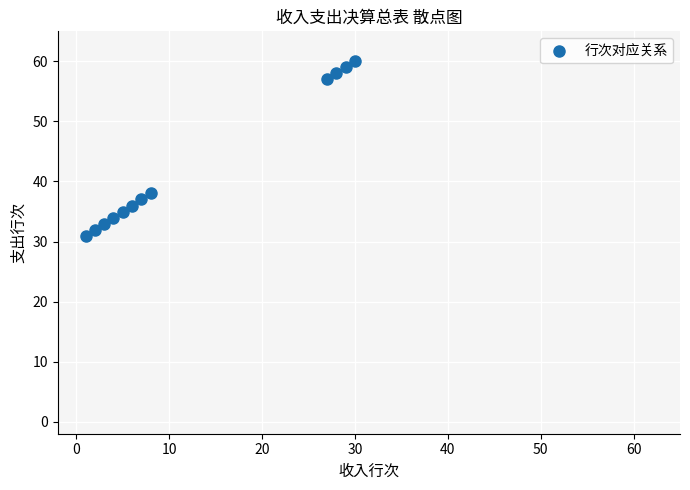

What is the average X value?

12